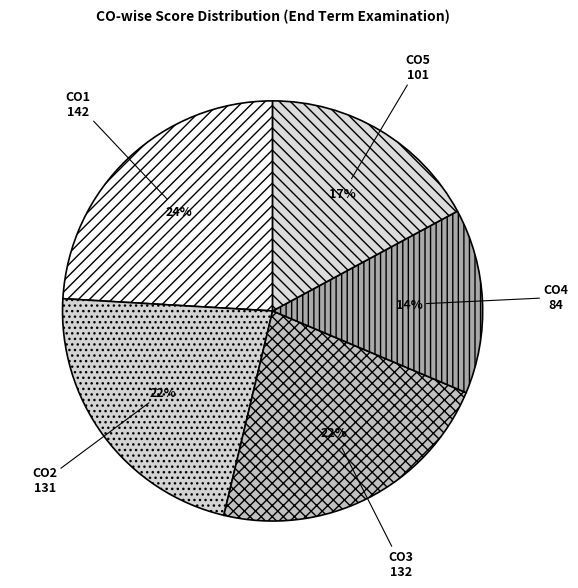

How many slices are in this pie chart?

5